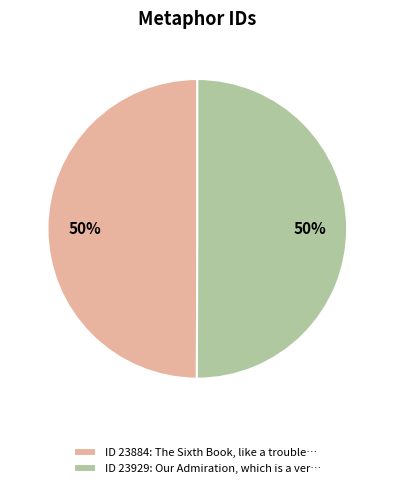

Is the sum of ID 23929: Our Admiration, which is a ver… and ID 23884: The Sixth Book, like a trouble… greater than half?

Yes